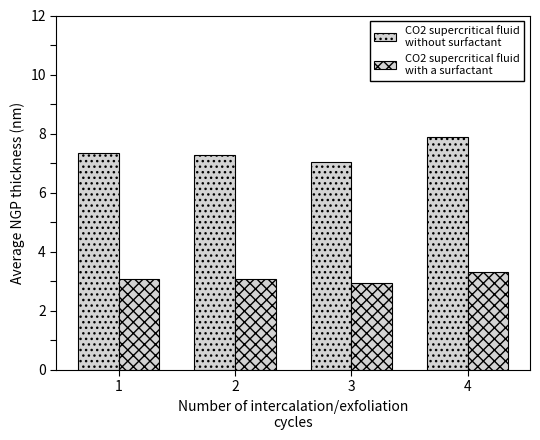

The value of CO2 supercritical fluid
with a surfactant at 3 is 3.0. True or false?

True